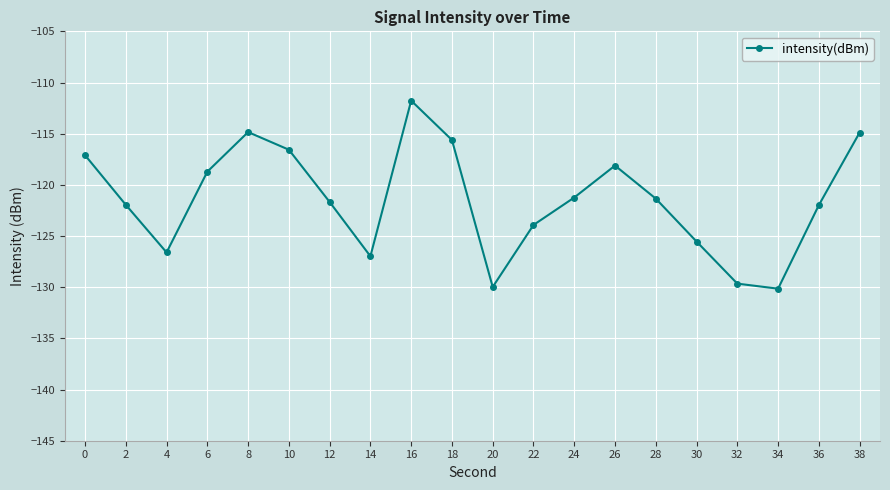

Where is the first local maximum?

8